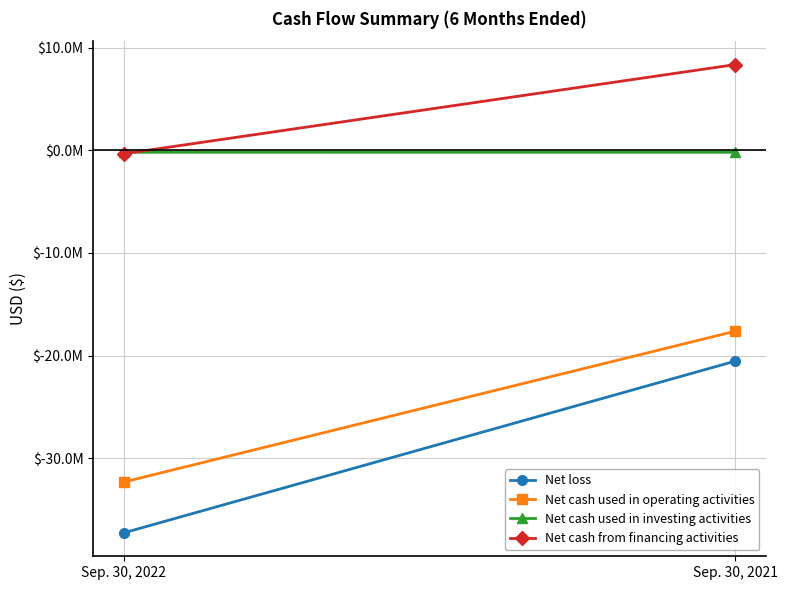

The Net loss series shows -20538900 at Sep. 30, 2021. True or false?

True